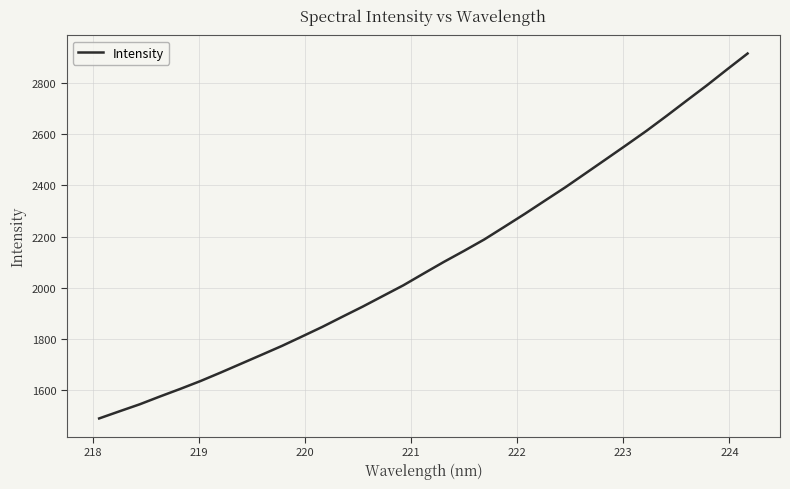

What is the difference between the maximum and minimum values?

1428.3